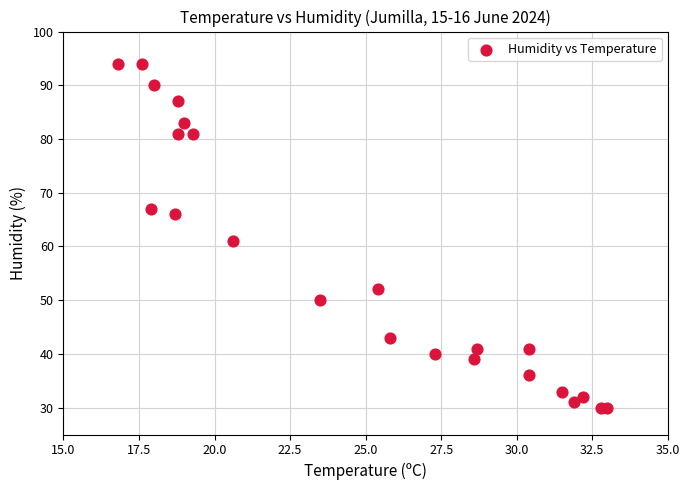

What is the range of Y values (max minus min)?

64